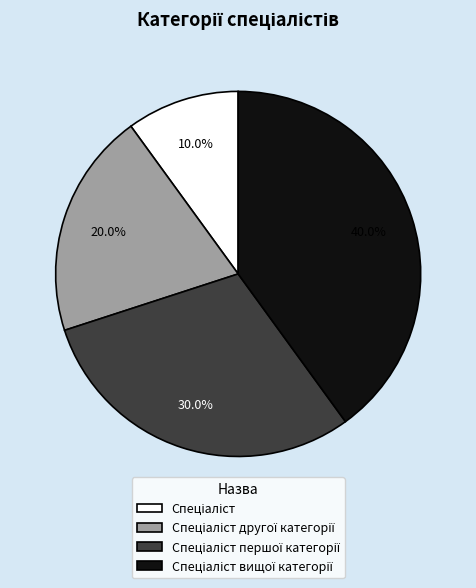

Does any single category account for the majority?

No